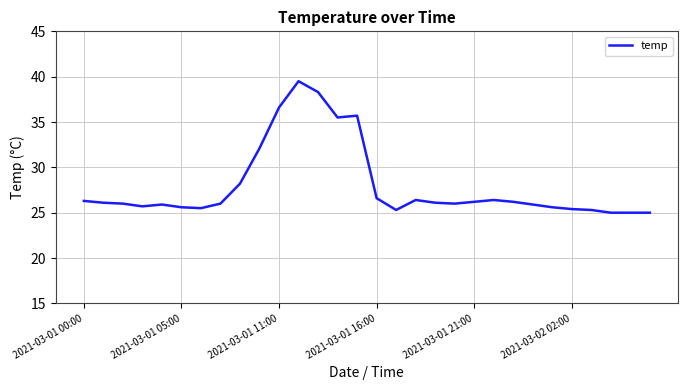

What is the difference between the maximum and minimum values?

14.5